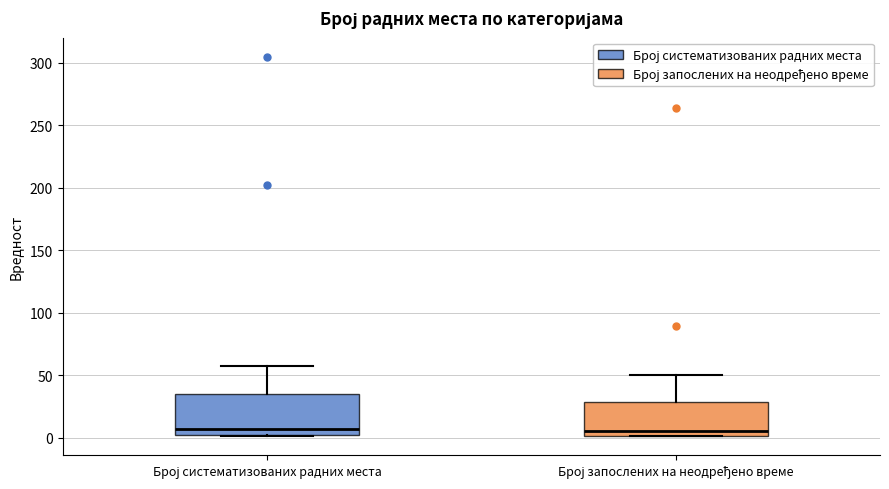

Reading left to right, read every box against the y-axis: the position of its median line, the range the box covers, and the ends of its whiskers. The values are not printed on the chart, so give them approximately, as read against the axis.

Број систематизованих радних места: median 5, box 0 to 35, whiskers 0 to 55
Број запослених на неодређено време: median 5, box 0 to 30, whiskers 0 to 50